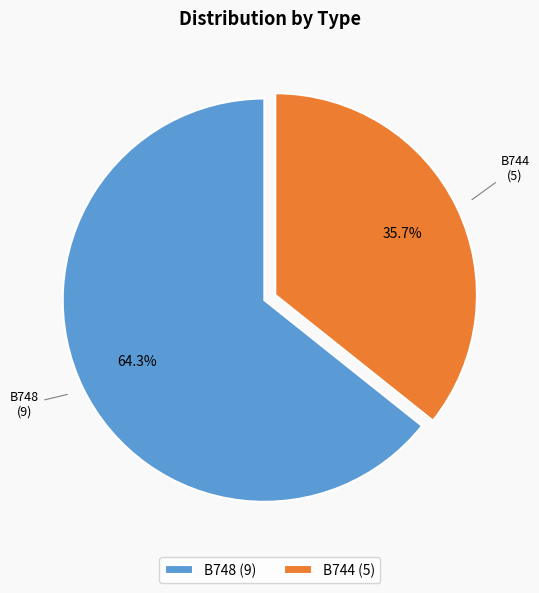

Is it true that B748 is 49% of the pie?

False